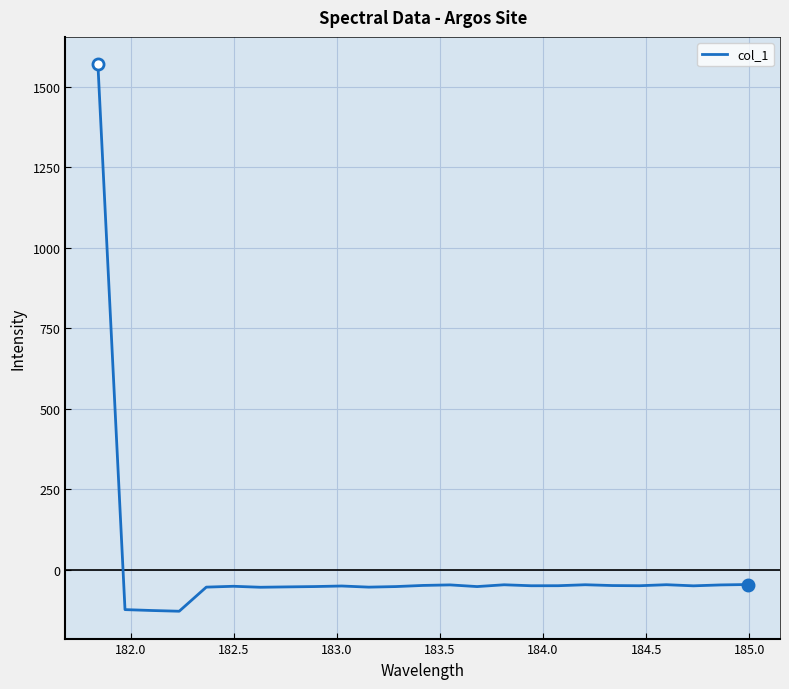

What is the difference between the maximum and minimum values?

1700.4